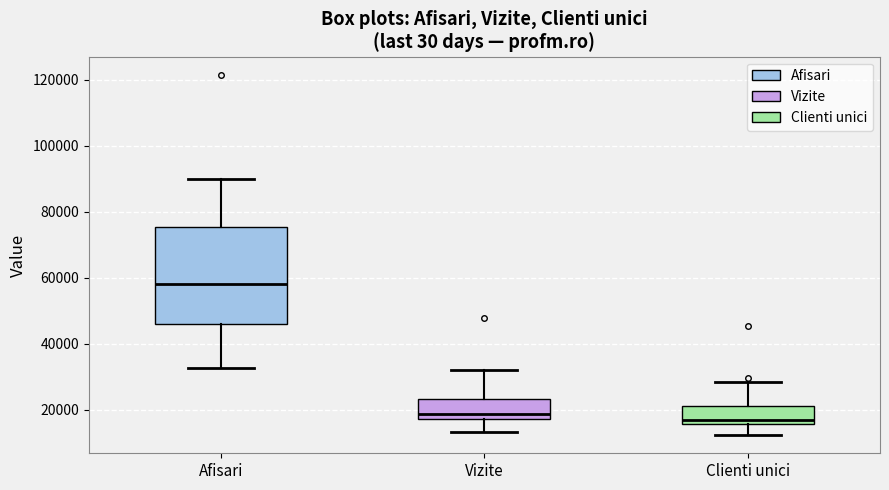

Which box is the tallest, from its lower edge to its upper edge?

Afisari